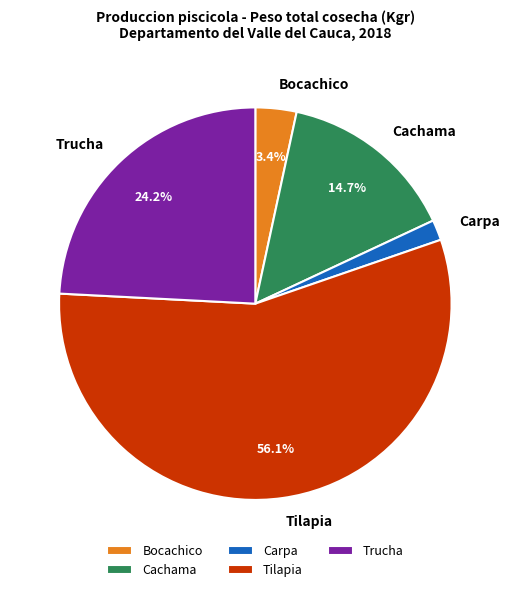

What is the largest slice in the pie chart?

Tilapia